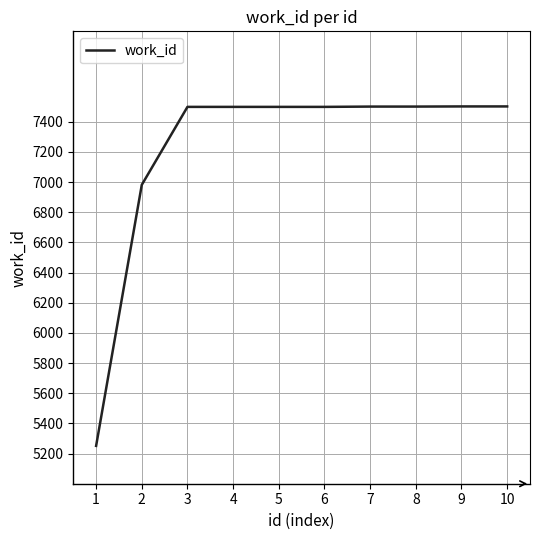

Count the number of data series in this chart.

1